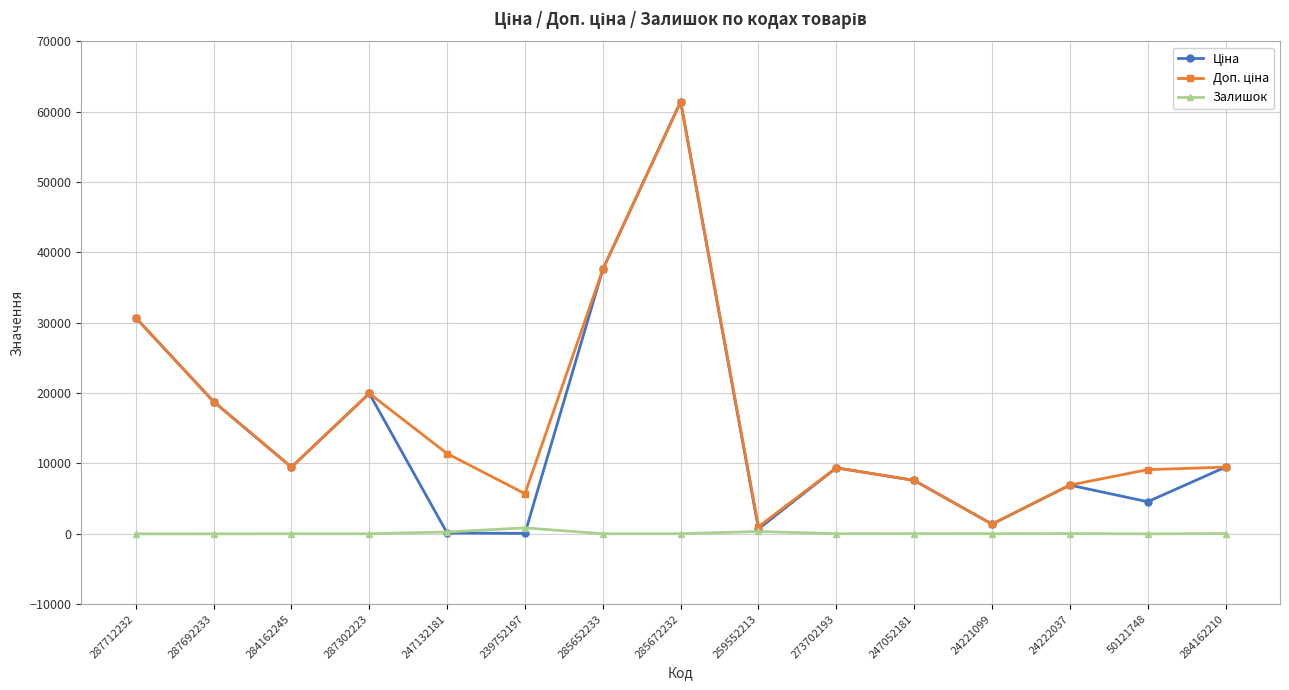

What is the total value across all series at 287712232?

61434.3